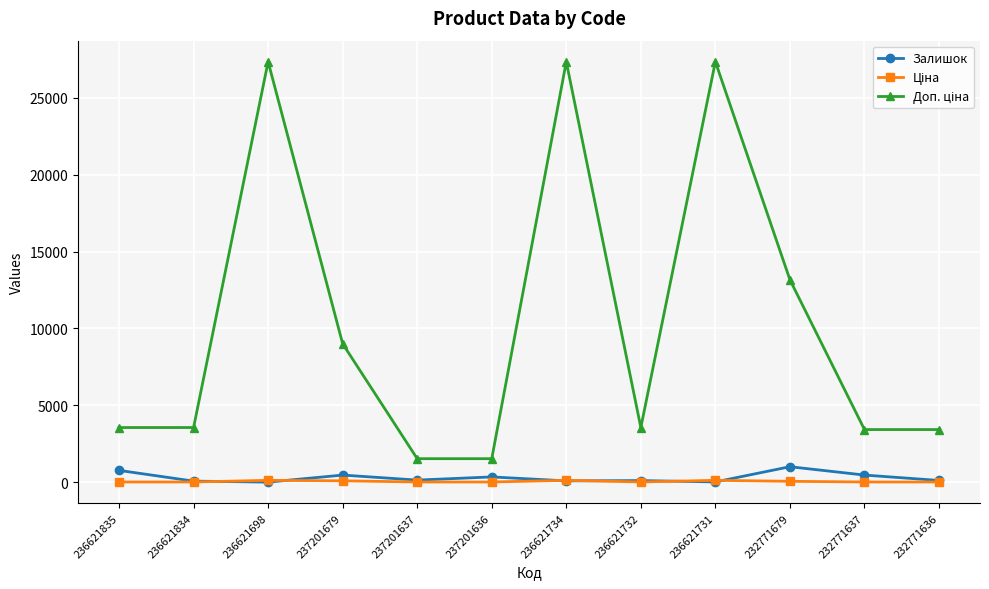

The Залишок series shows 138.0 at 237201637. True or false?

True